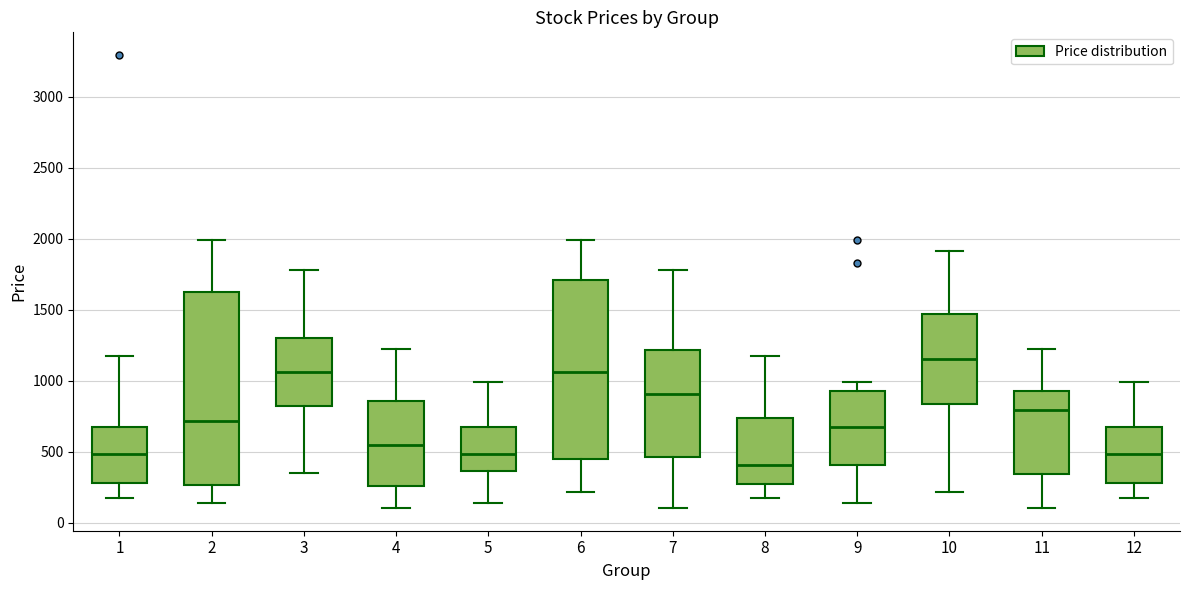

Where does the upper whisker of the box at x = 3 end on the y-axis? The values are not printed on the chart, so give them approximately, as read against the axis.

1800